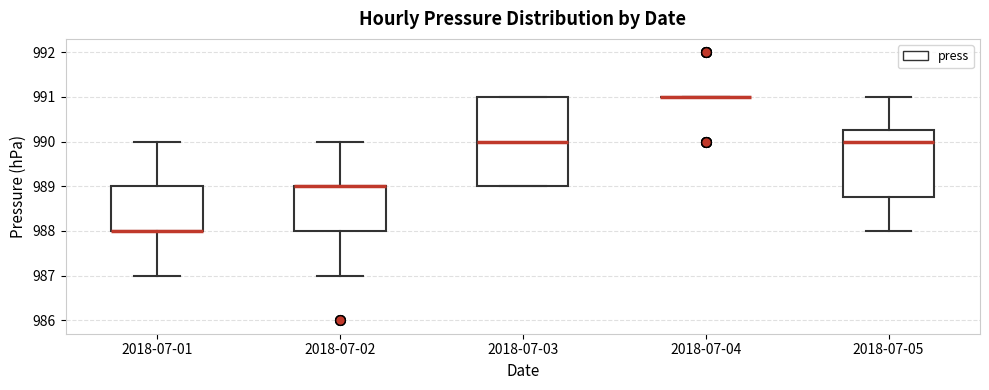

Which box is the tallest, from its lower edge to its upper edge?

2018-07-03